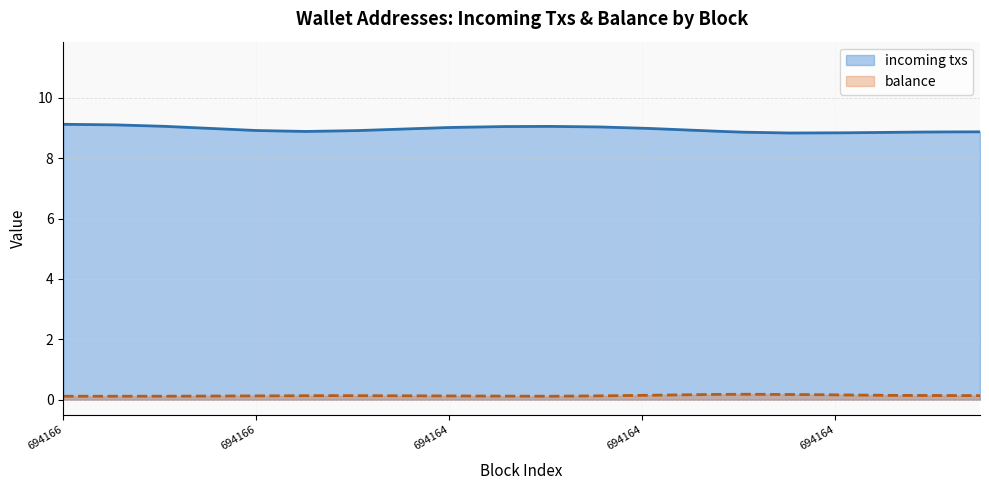

Between 694164 and 694162, which series saw the biggest shift?

incoming txs